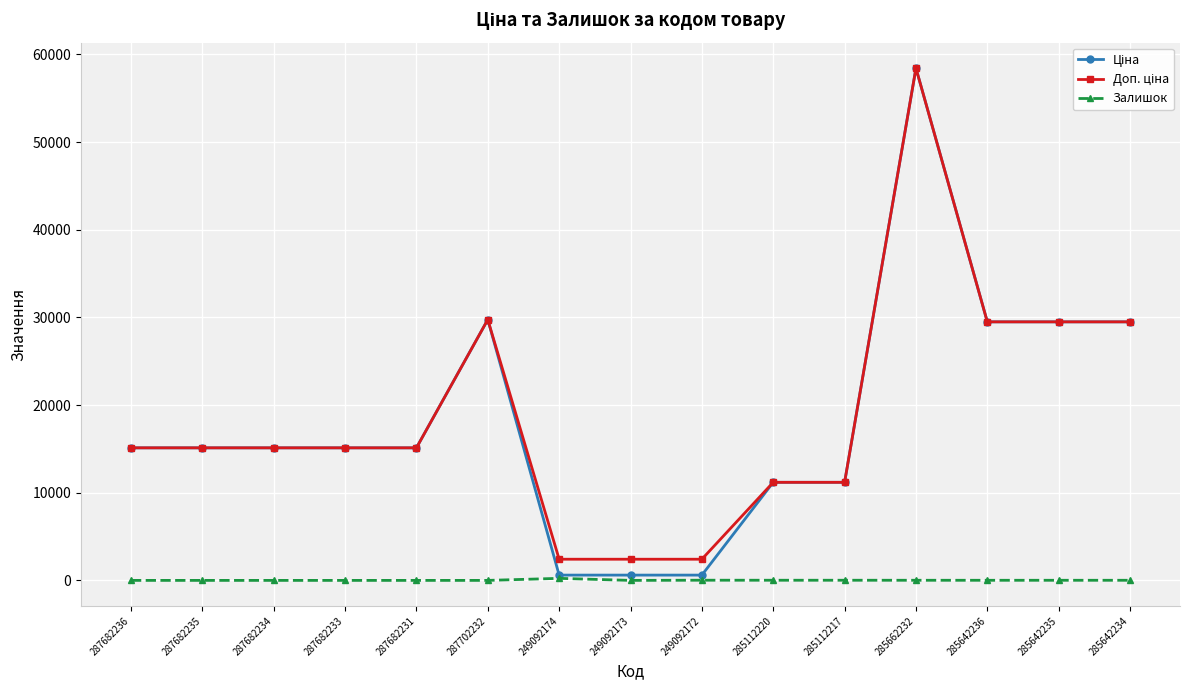

What is the greatest value displayed?

58426.5